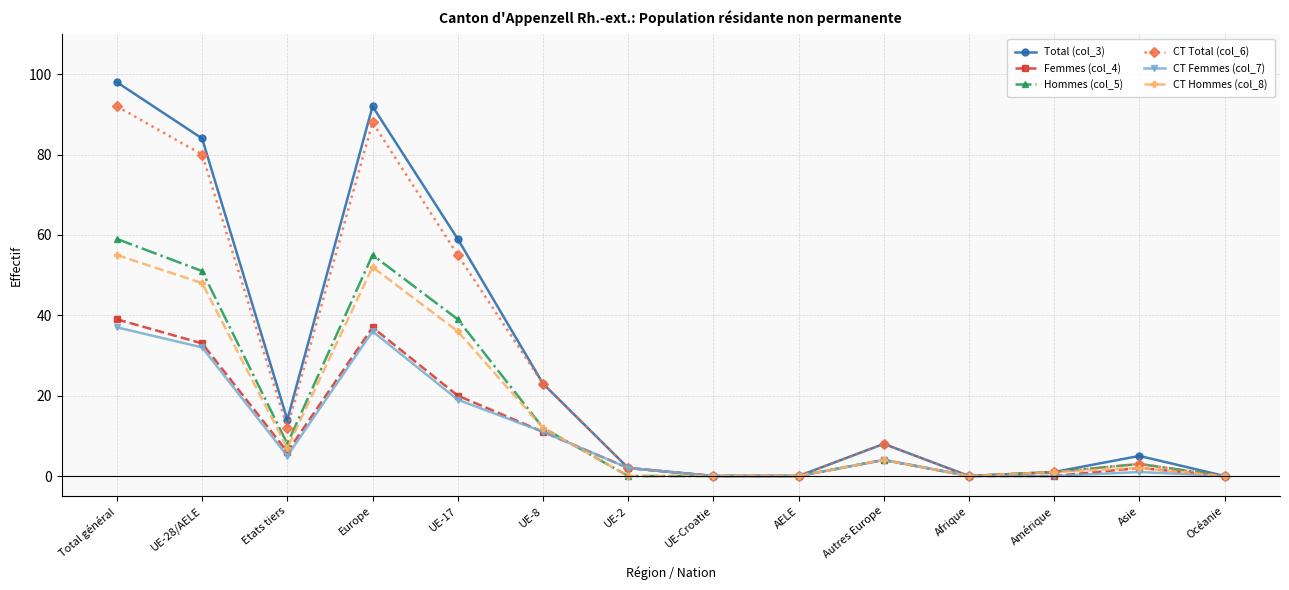

Is it true that Femmes (col_4) equals 39 at Total général?

True